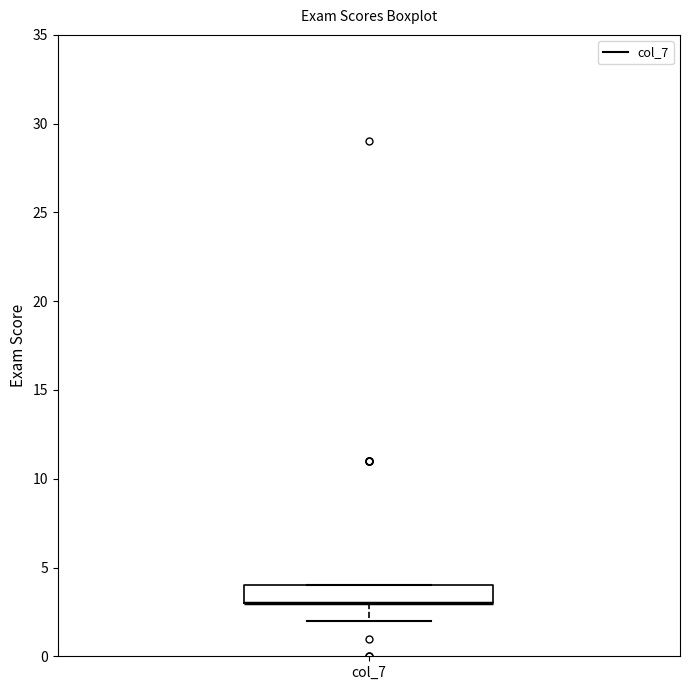

Where is the lower edge of the box for col_7 on the y-axis? The values are not printed on the chart, so give them approximately, as read against the axis.

3